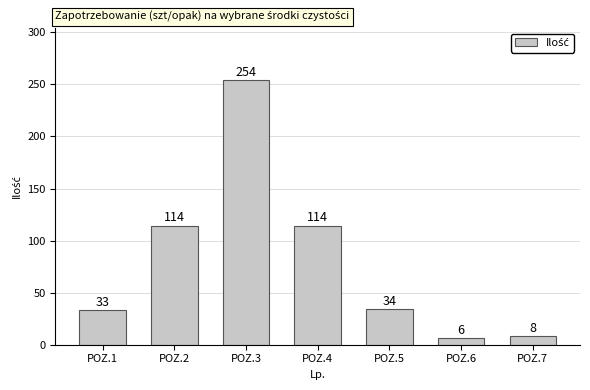

What is the change in value from POZ.5 to POZ.7?

-26